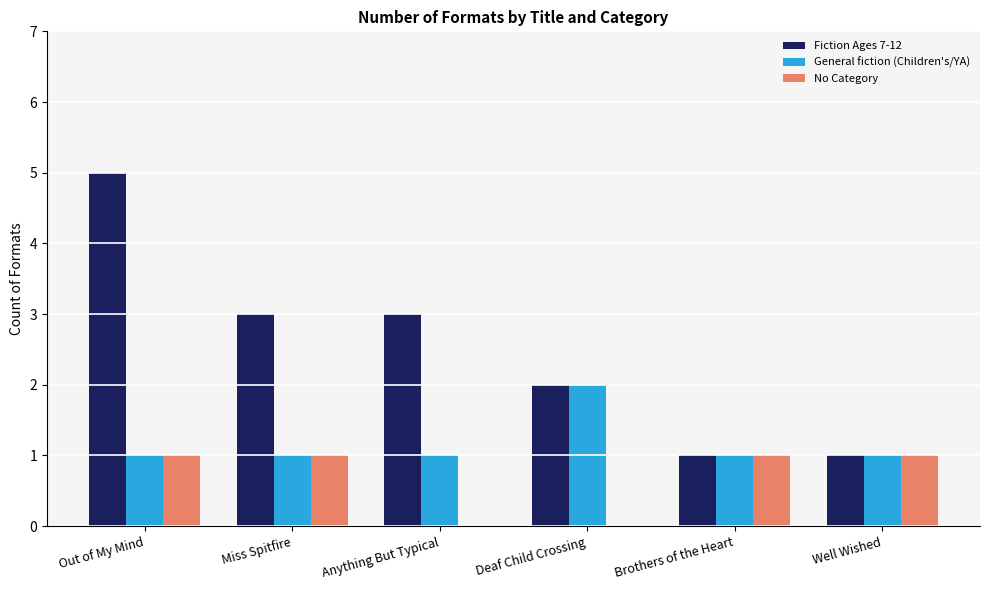

What is the sum of the General fiction (Children's/YA) values at Well Wished and Anything But Typical?

2